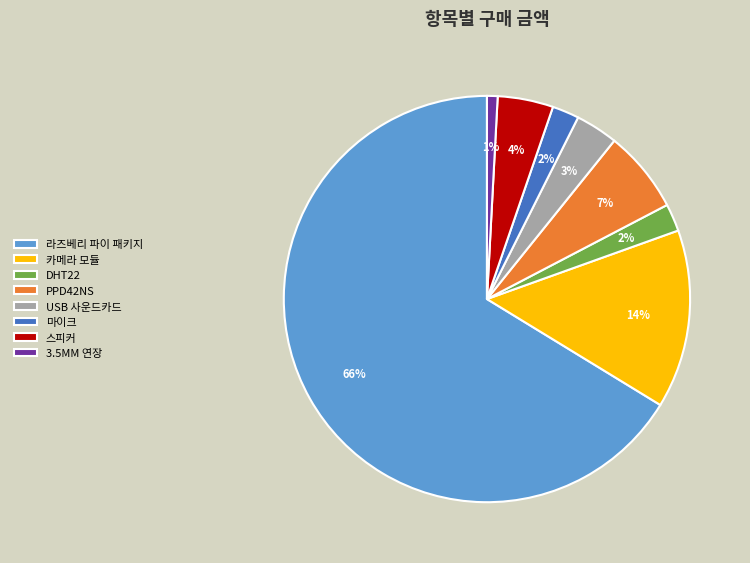

To the nearest percent, what is the average slice percentage?

12%